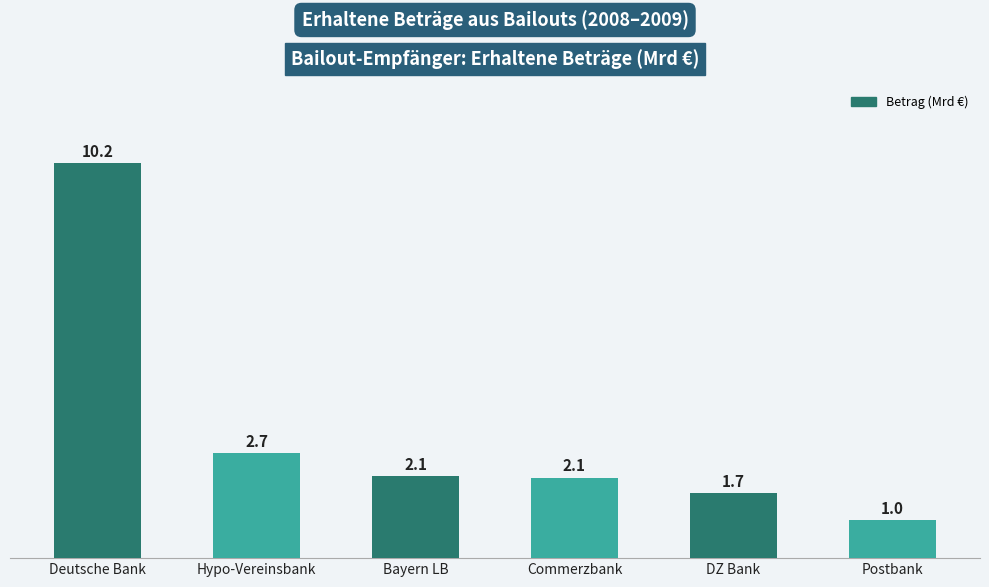

How many values are below 2?

2